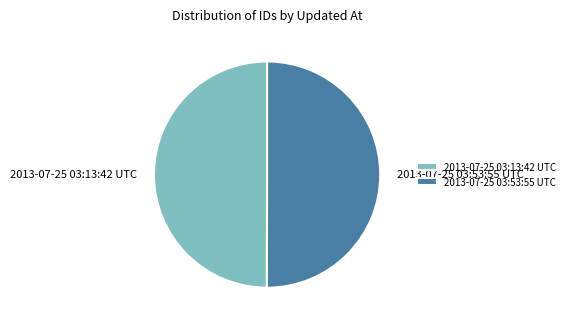

Do 2013-07-25 03:53:55 UTC and 2013-07-25 03:13:42 UTC together represent more than half of the pie?

Yes